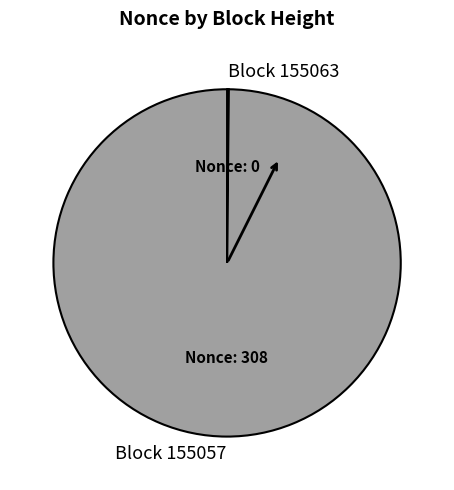

Which category has the biggest portion of the pie?

Block 155057